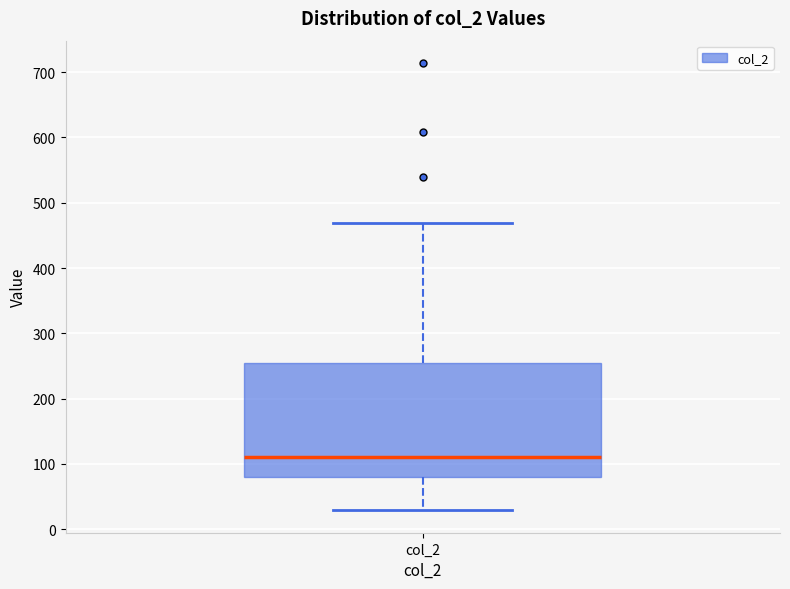

Read this box plot against the y-axis: the position of the median line, the range covered by the box, and the ends of both whiskers. The values are not printed on the chart, so give them approximately, as read against the axis.

median 110, box 80 to 250, whiskers 30 to 470